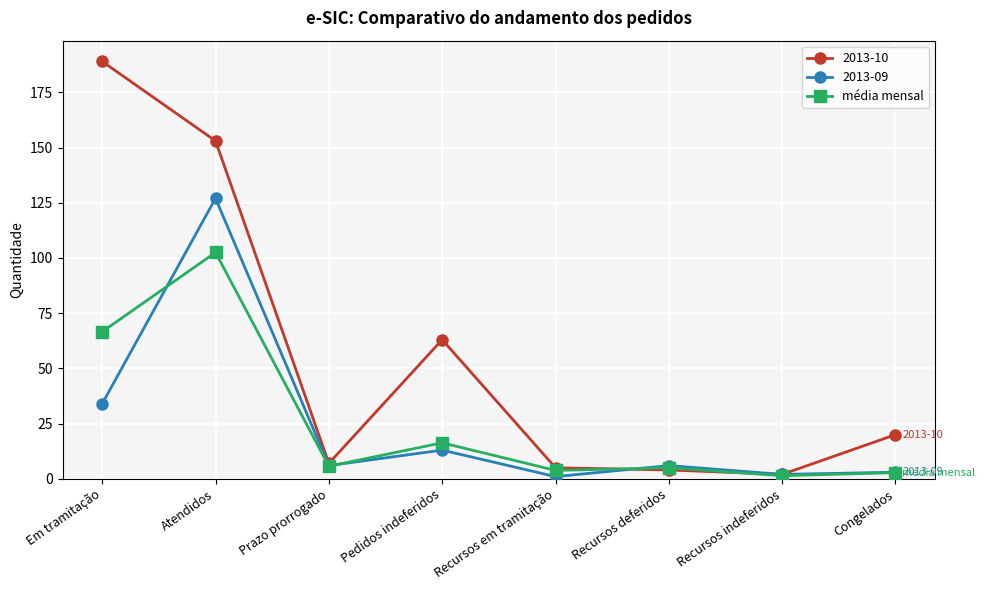

What is the smallest value displayed?

1.0